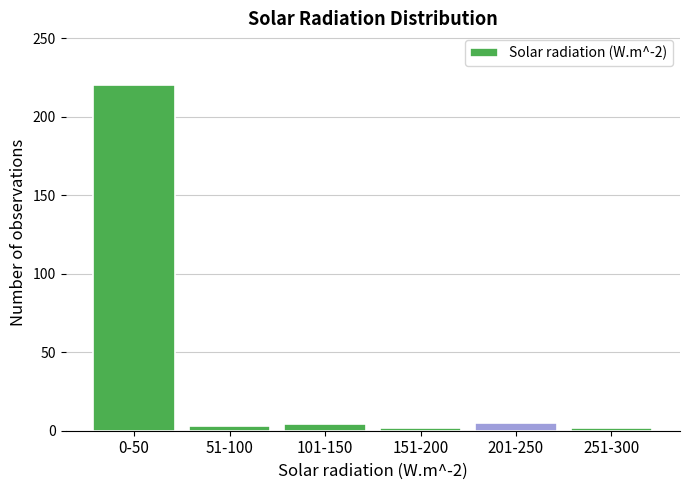

What is the difference between the maximum and minimum values?

218